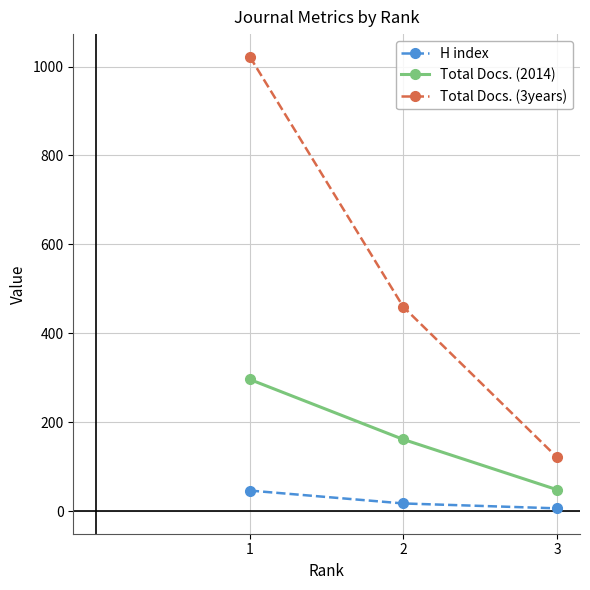

What is the difference between the Total Docs. (3years) values at 3 and 1?

901